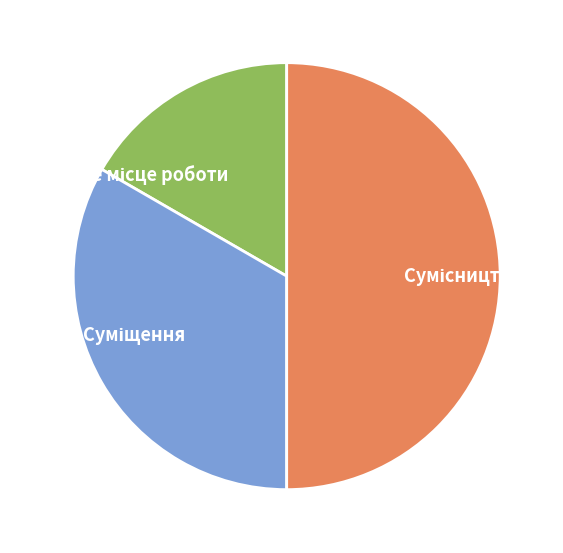

Combined, do Суміщення and Сумісництво account for over 50%?

Yes